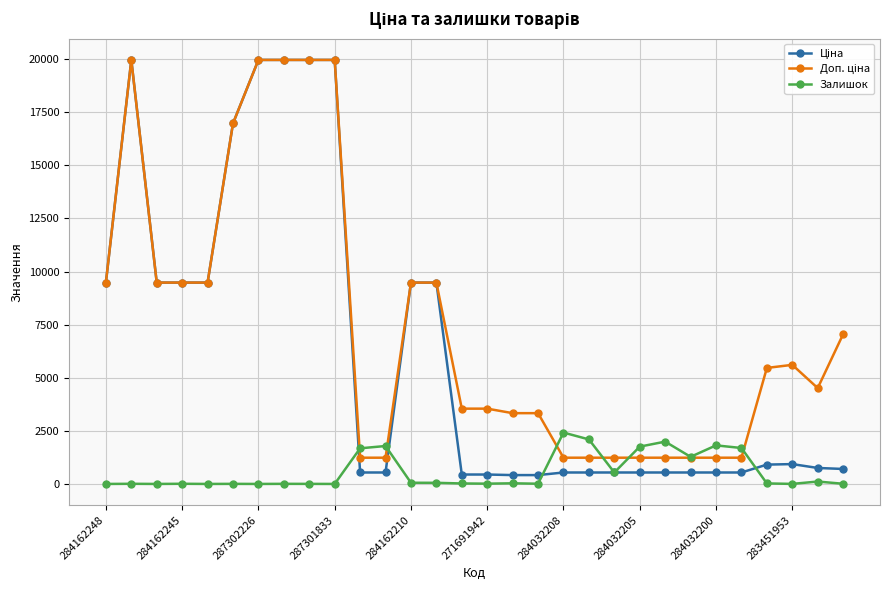

True or false: Залишок has more than 1 interior local peaks.

True